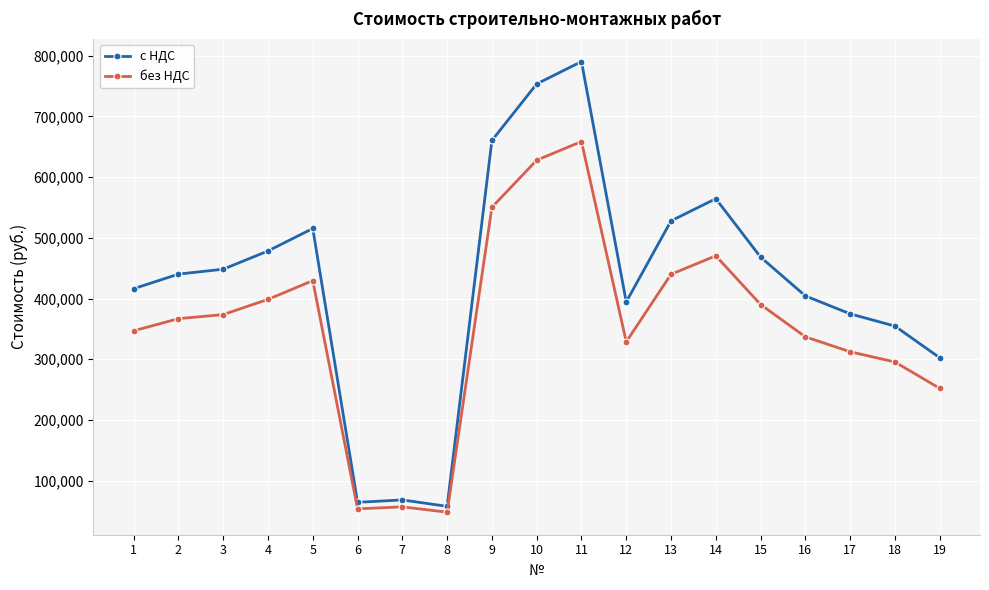

At which category is the sum across all series the highest?

11